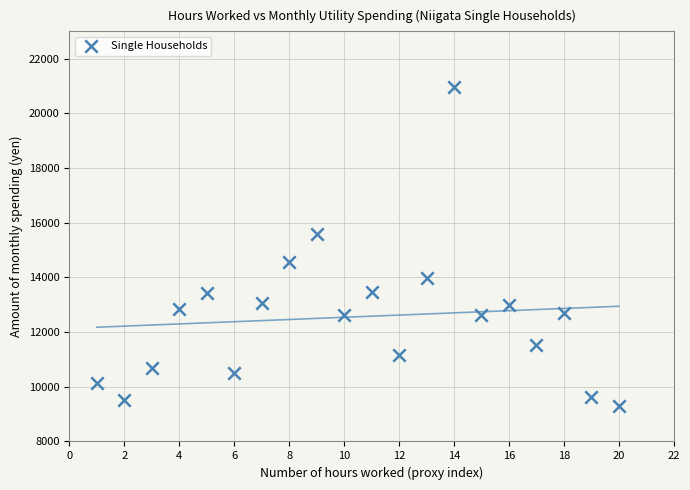

What is the range of X values (max minus min)?

19